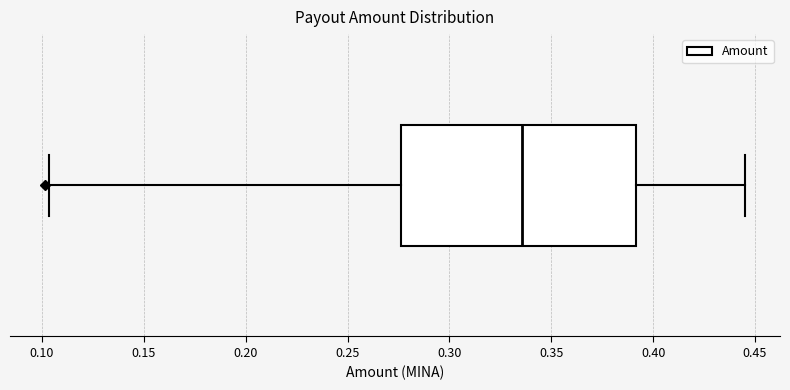

Transcribe this box plot: give where the median line is, the range the box spans, and where the two whiskers end, as read against the x-axis. The values are not printed on the chart, so give them approximately, as read against the axis.

median 0.335, box 0.275 to 0.390, whiskers 0.105 to 0.445